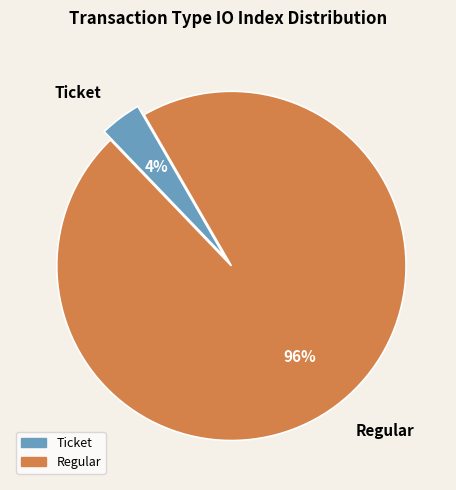

Rank the categories by value from lowest to highest.

Ticket, Regular